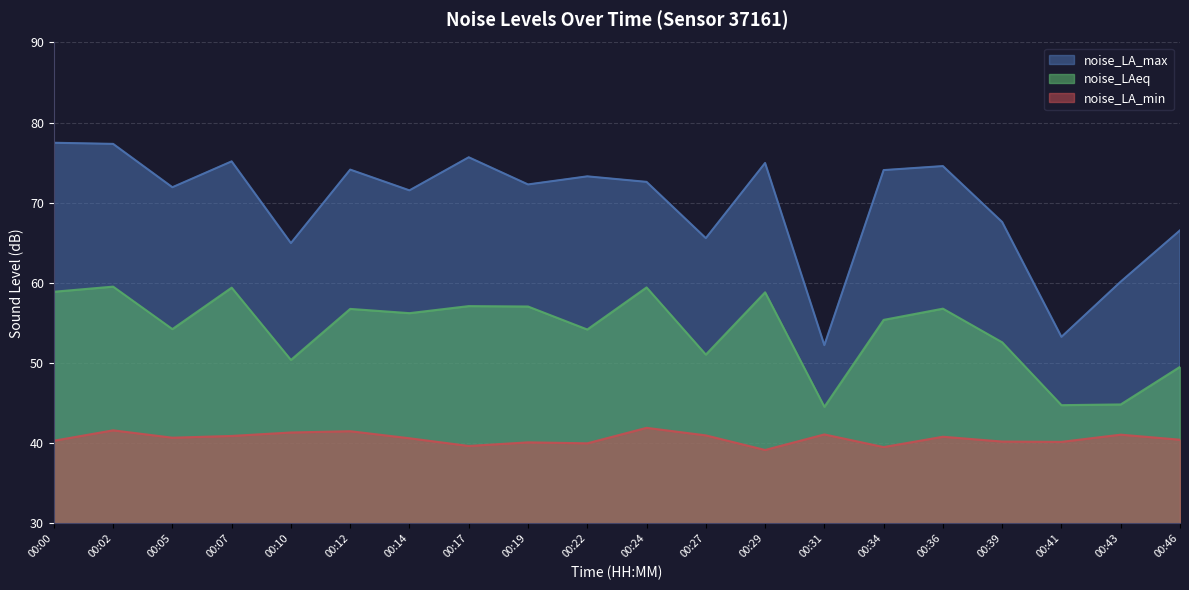

Count the number of data series in this chart.

3